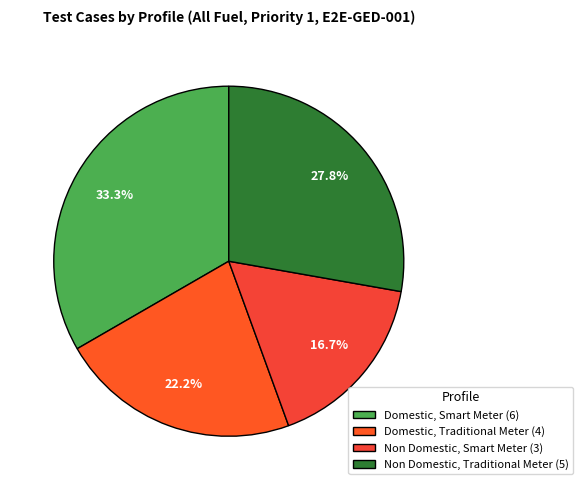

Combined, do Non Domestic, Traditional Meter and Non Domestic, Smart Meter account for over 50%?

No